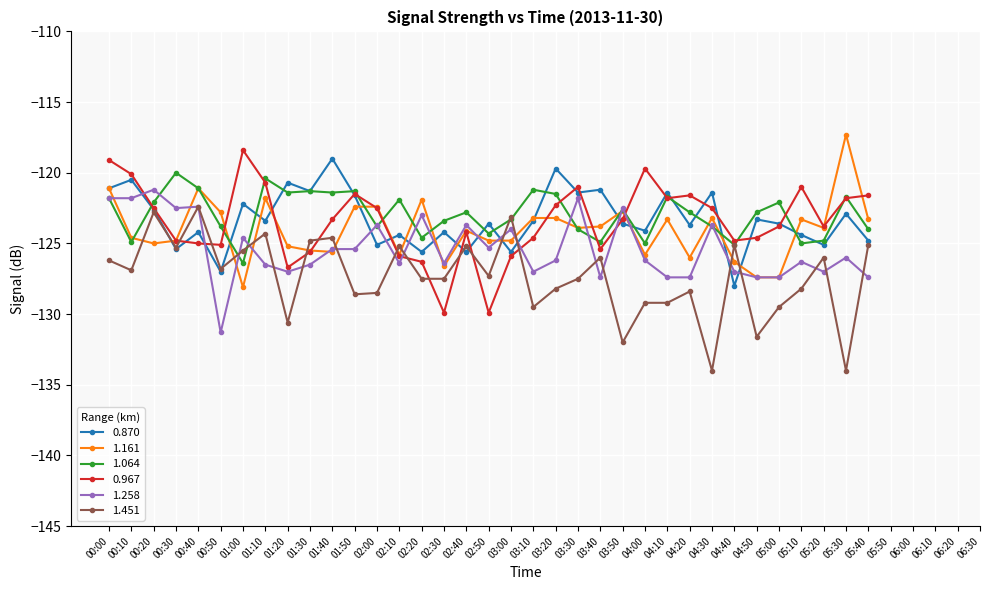

The value of 0.870 at 03:40 is -121.2. True or false?

True